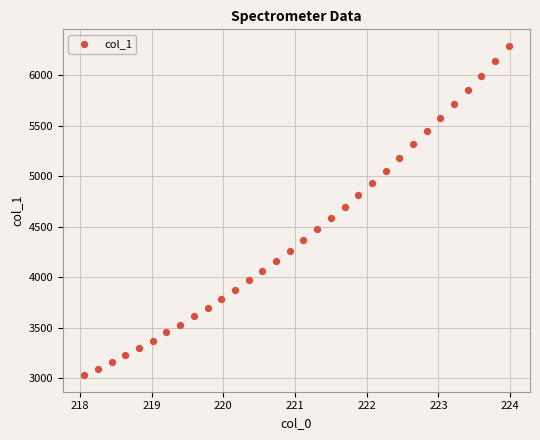

What is the range of X values (max minus min)?

5.9